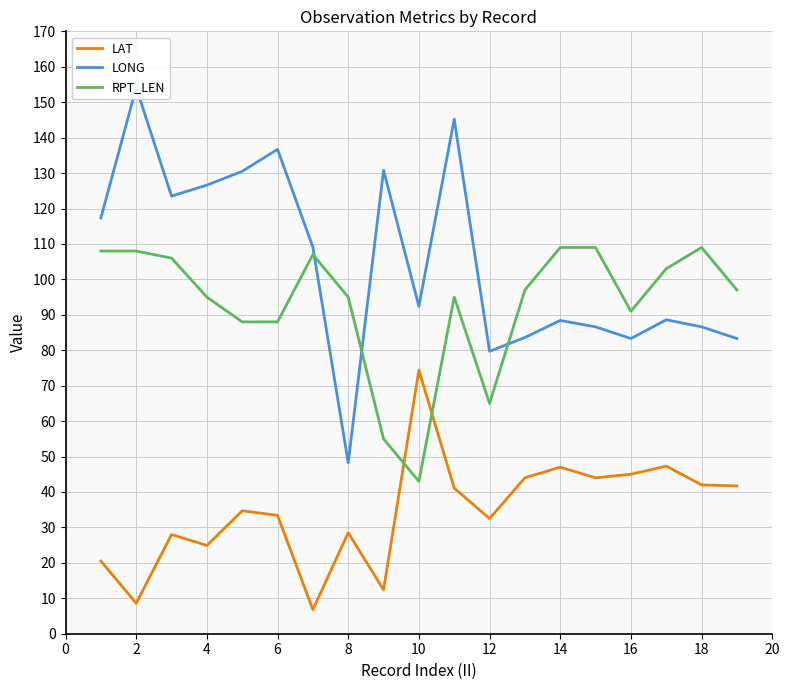

Is it true that LAT equals 57.3 at 6?

False